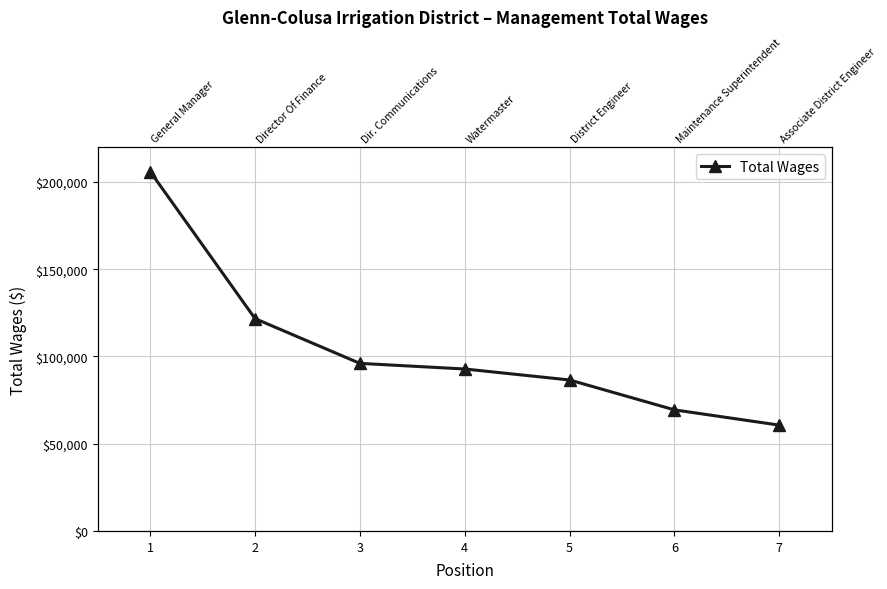

What is the minimum value shown in the chart?

60643